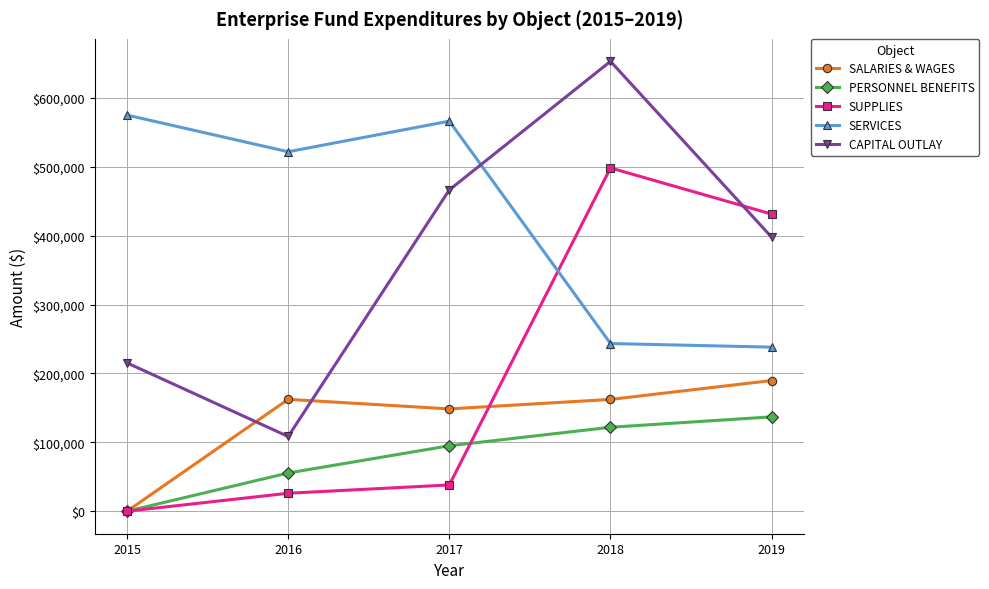

What is the difference between the highest and lowest values at 2015?

575253